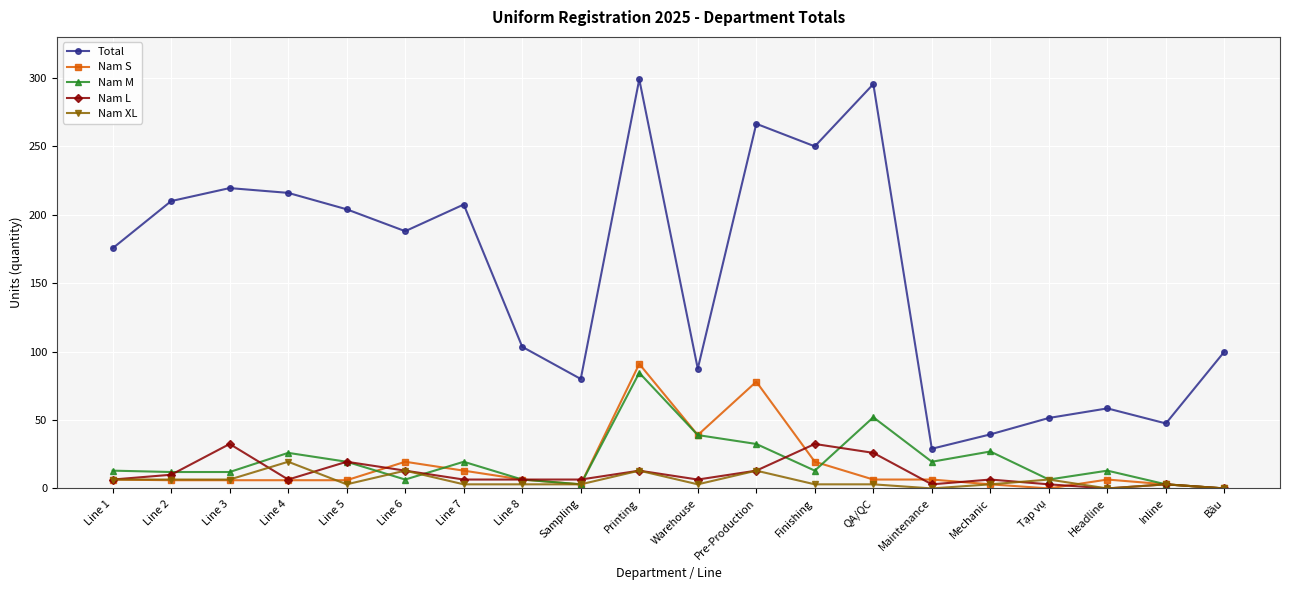

Does the chart display data point markers on the line(s)?

Yes